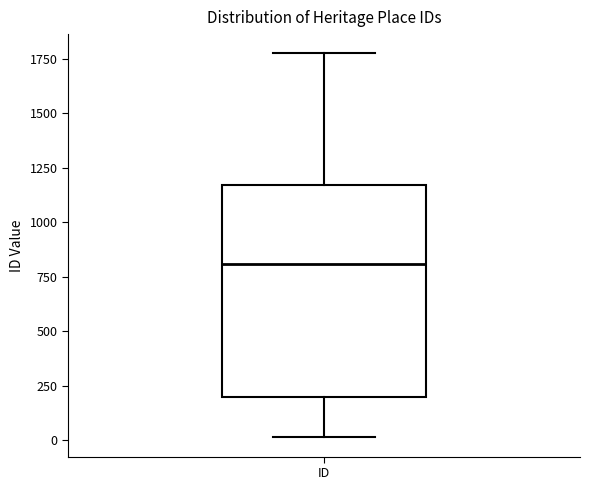

Where does the lower whisker of the box for ID end on the y-axis? The values are not printed on the chart, so give them approximately, as read against the axis.

0